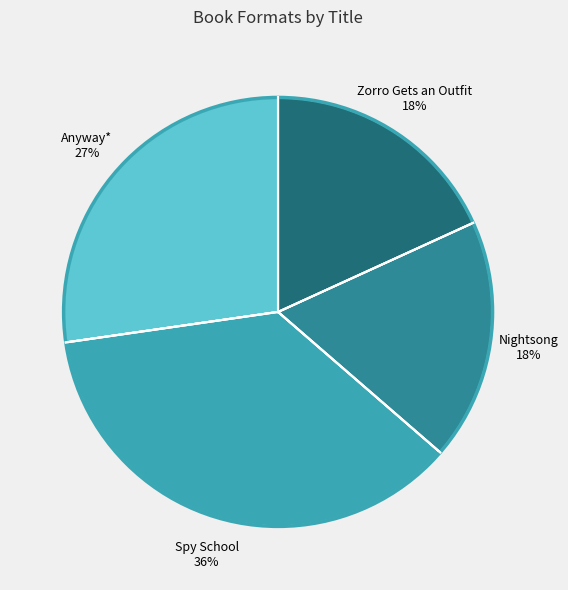

Count the number of slices in the pie.

4